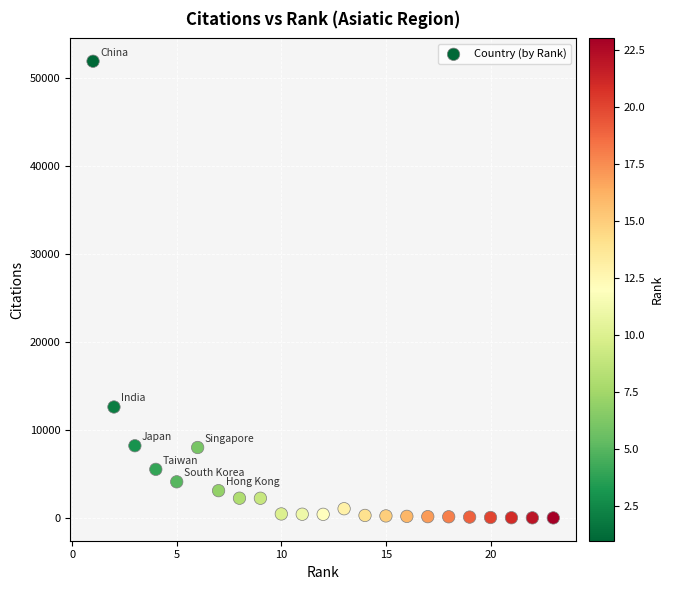

What Y value in the scatter plot is closest to 25929?

12594